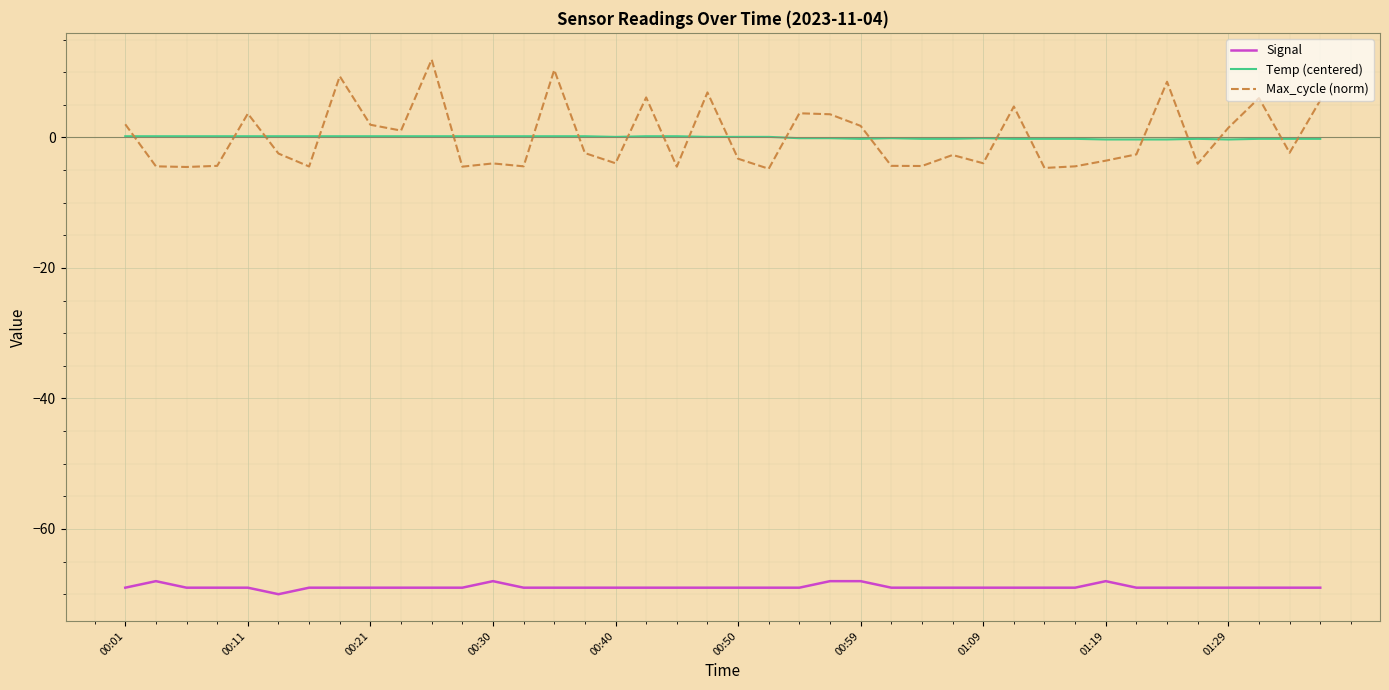

What is the maximum value shown in the chart?

11.9